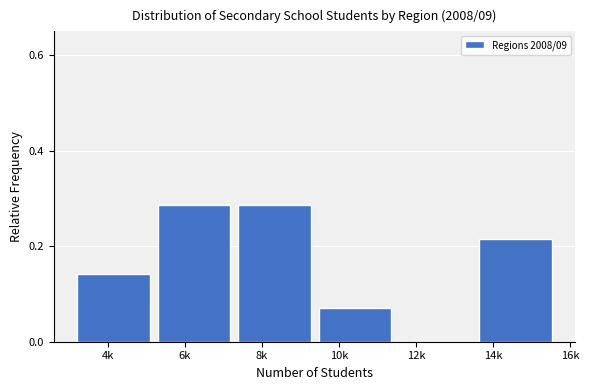

What is the sum of the values at 8k and 10k?

0.4